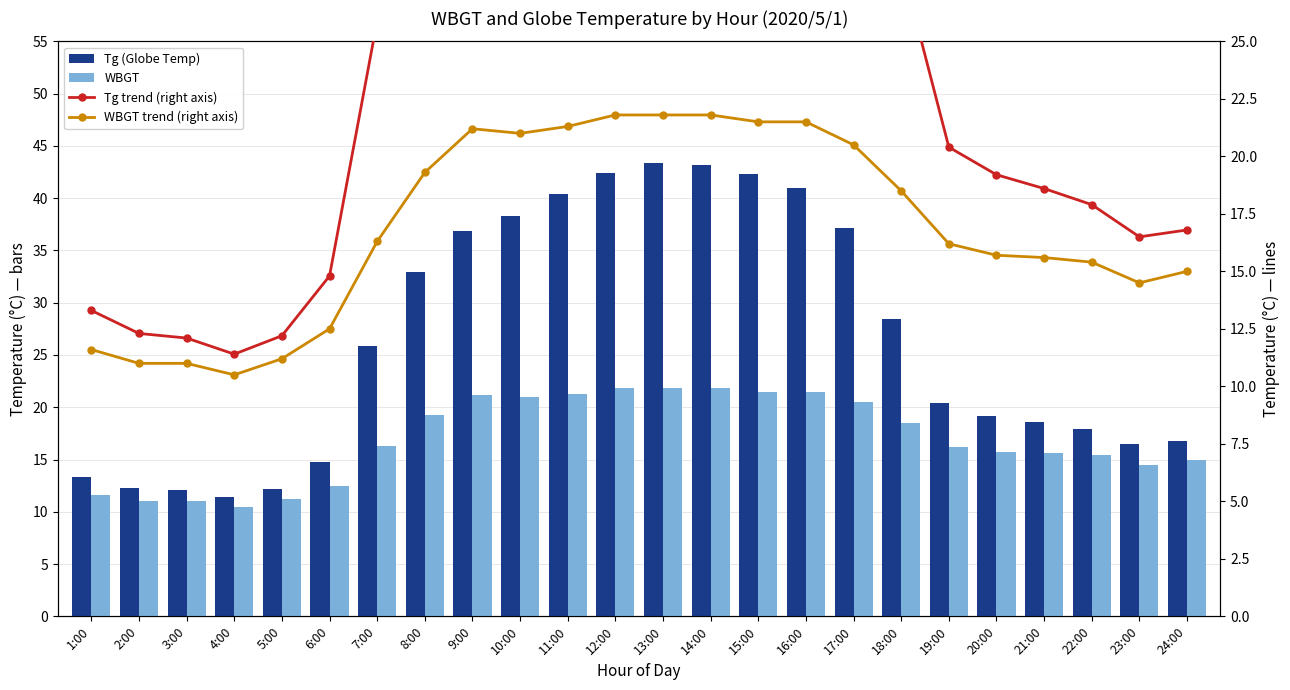

Rank the series at 15:00 from lowest to highest value.

WBGT, WBGT trend (right axis), Tg (Globe Temp), Tg trend (right axis)